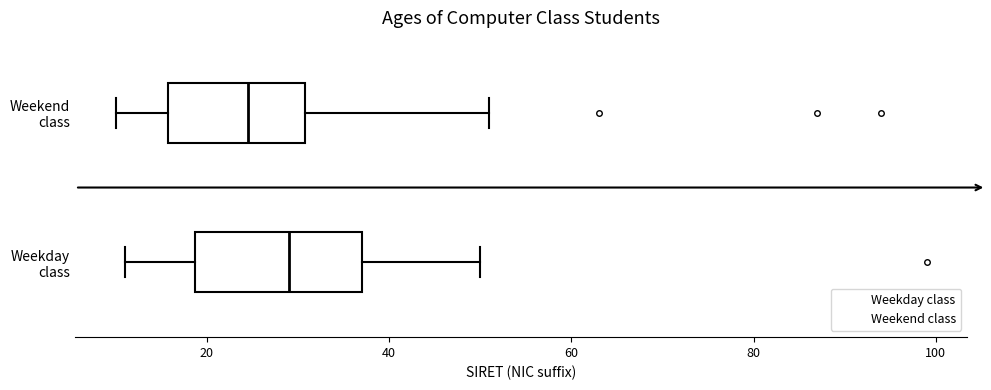

Where is the left edge of the box for Weekday class on the x-axis? The values are not printed on the chart, so give them approximately, as read against the axis.

18